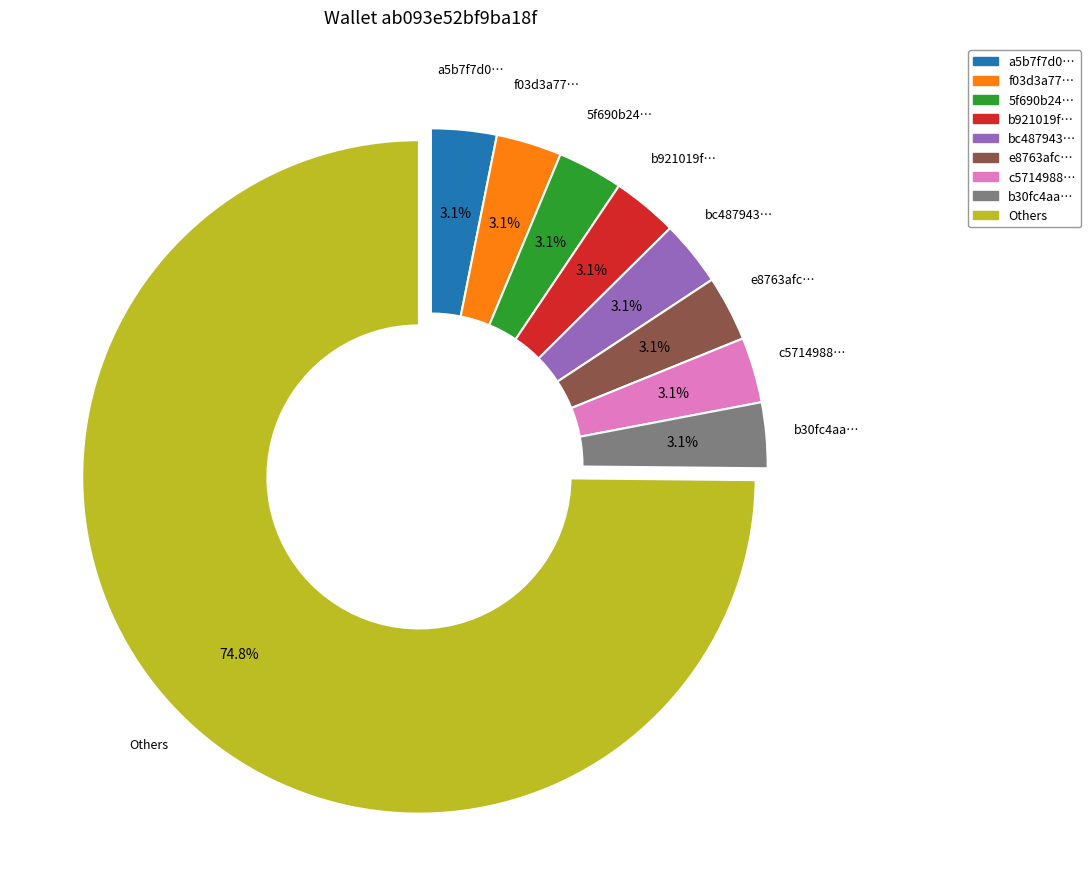

Is there any slice that represents more than half of the pie?

Yes